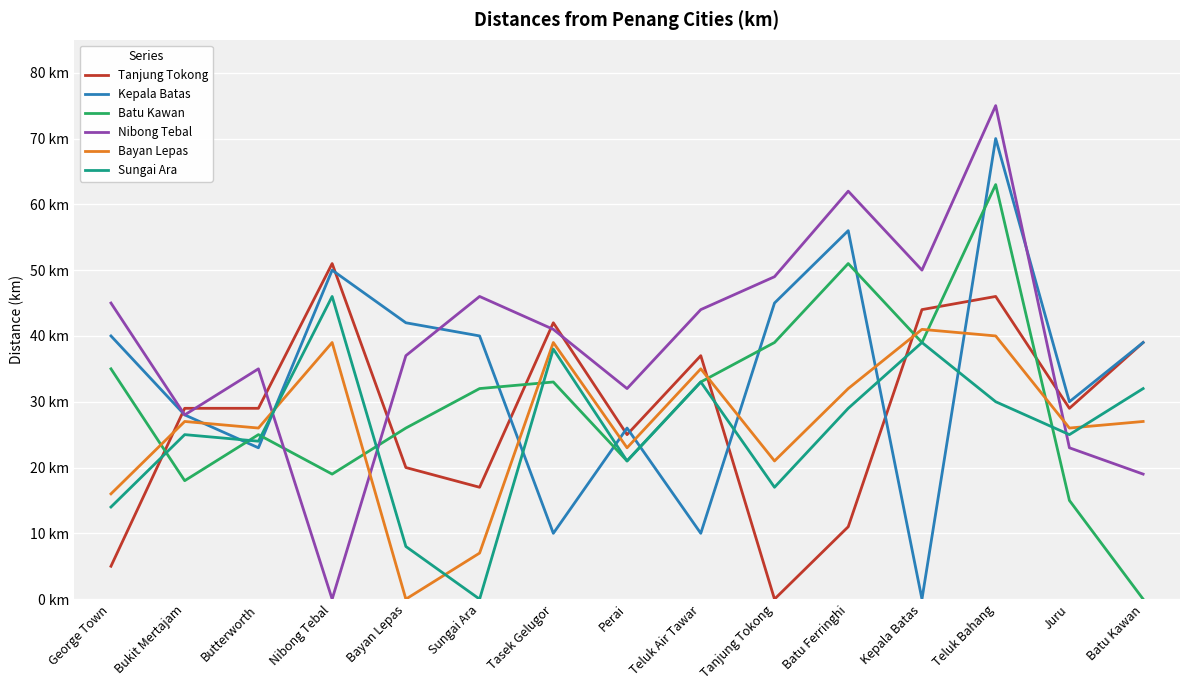

What are all the series names shown in the legend?

Tanjung Tokong, Kepala Batas, Batu Kawan, Nibong Tebal, Bayan Lepas, Sungai Ara